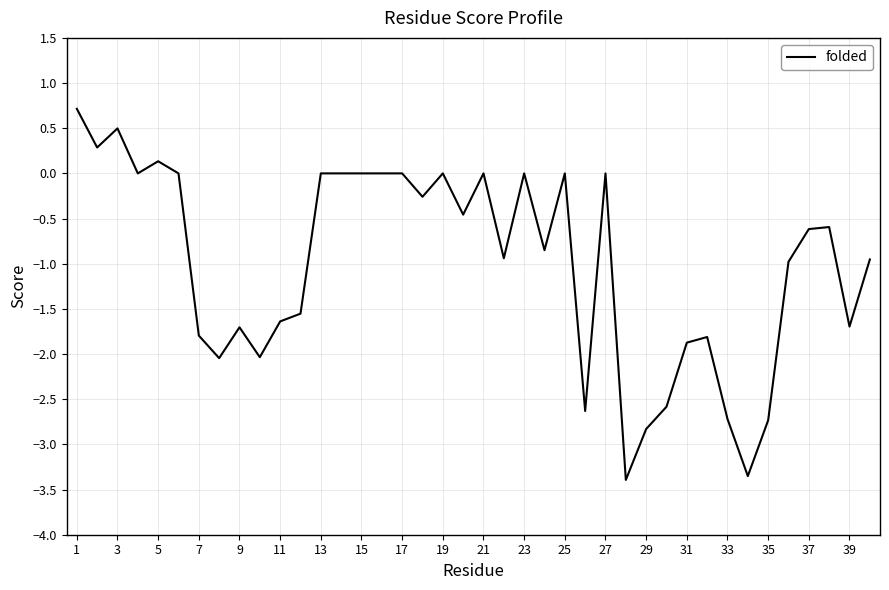

What is the minimum value shown in the chart?

-3.4